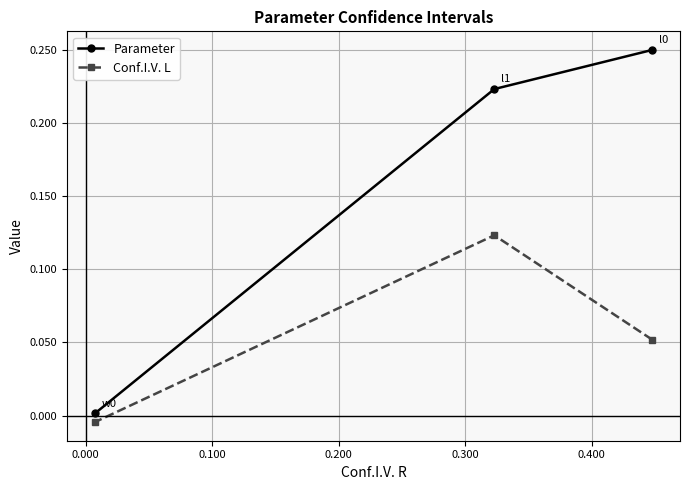

Which series has the largest range (max minus min)?

Parameter